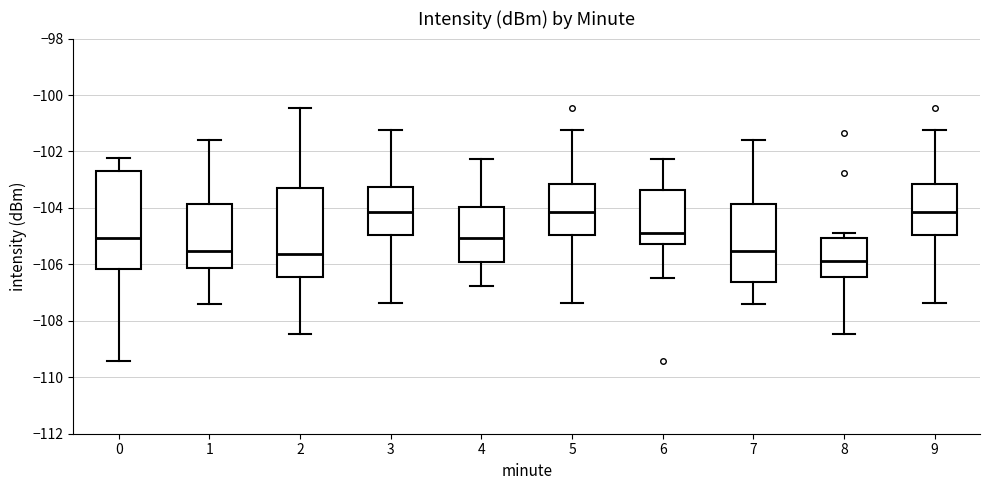

Comparing the boxes themselves (not the whiskers), which one is the tallest?

0